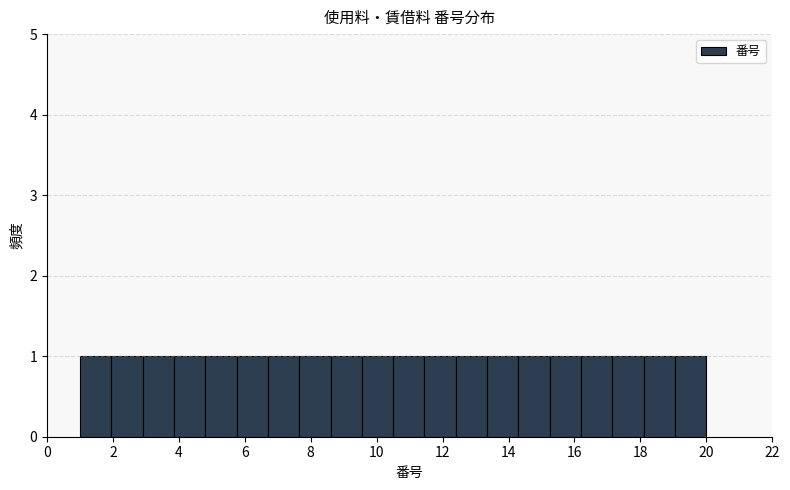

How tall is the bar that spans 1.95 to 2.90 on the x-axis? Neither the bar edges nor the heights are printed on the chart, so give them approximately, as read against the axes.

1